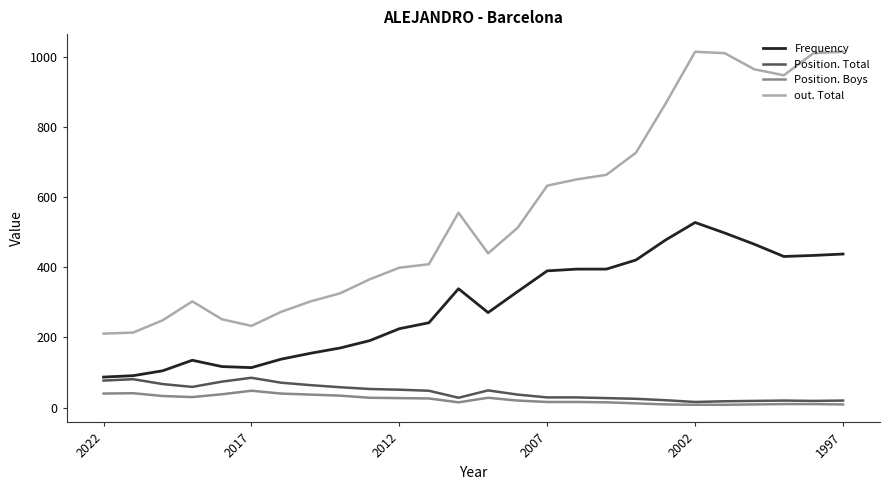

What is the lowest value of the out. Total series?

211